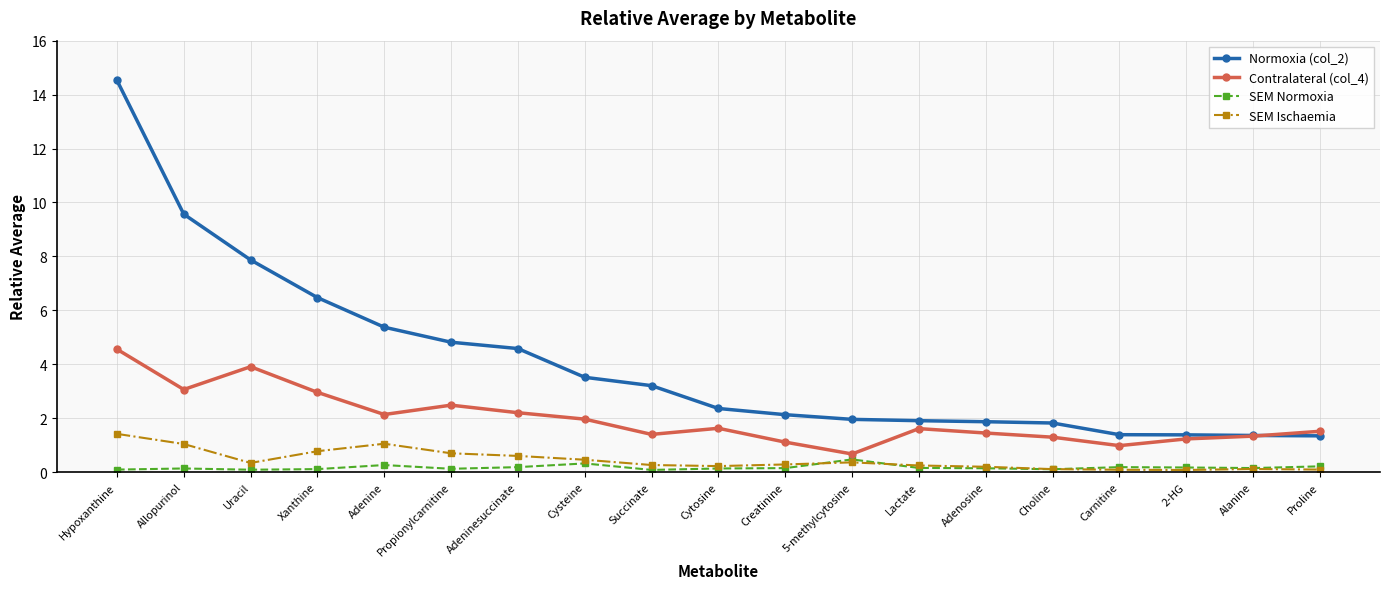

Which series has the widest spread of values?

Normoxia (col_2)